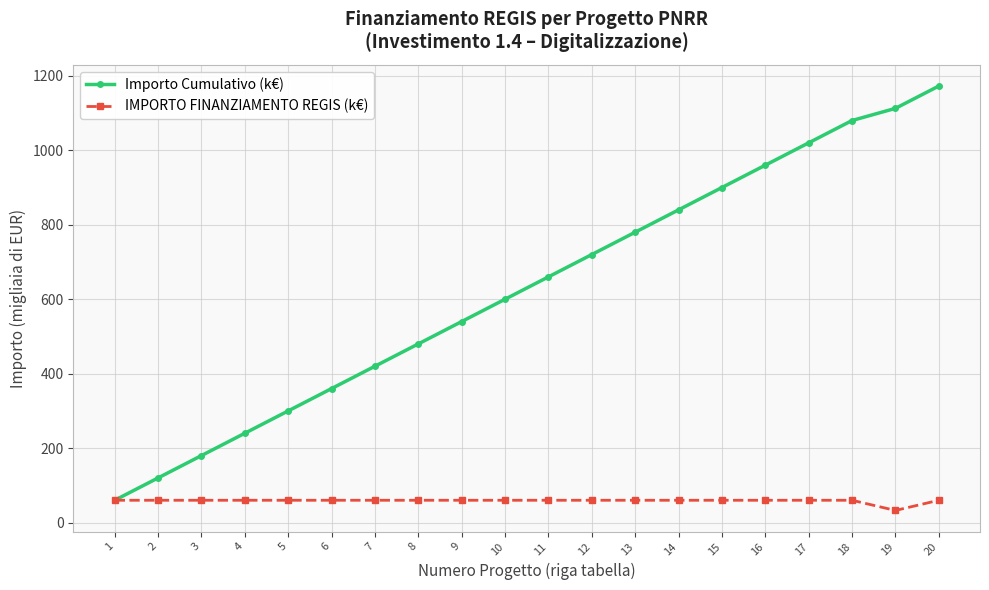

What is the minimum value shown in the chart?

32.6